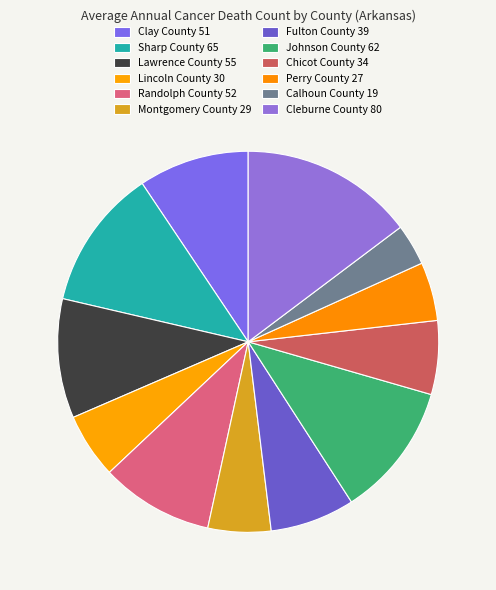

To the nearest percent, what is the average slice percentage?

8%